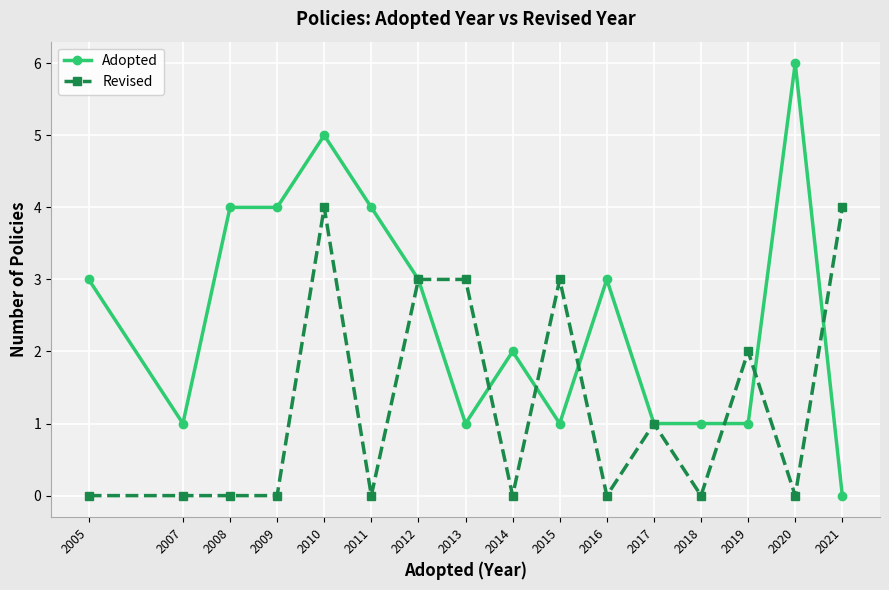

How many data points in Adopted are less than 3?

8